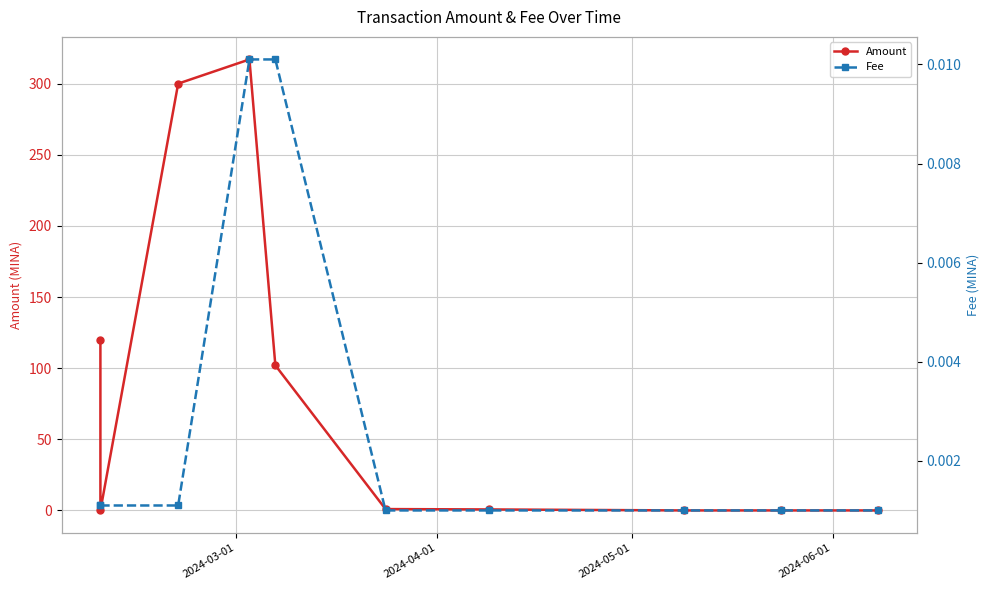

Which series has the largest range (max minus min)?

Amount